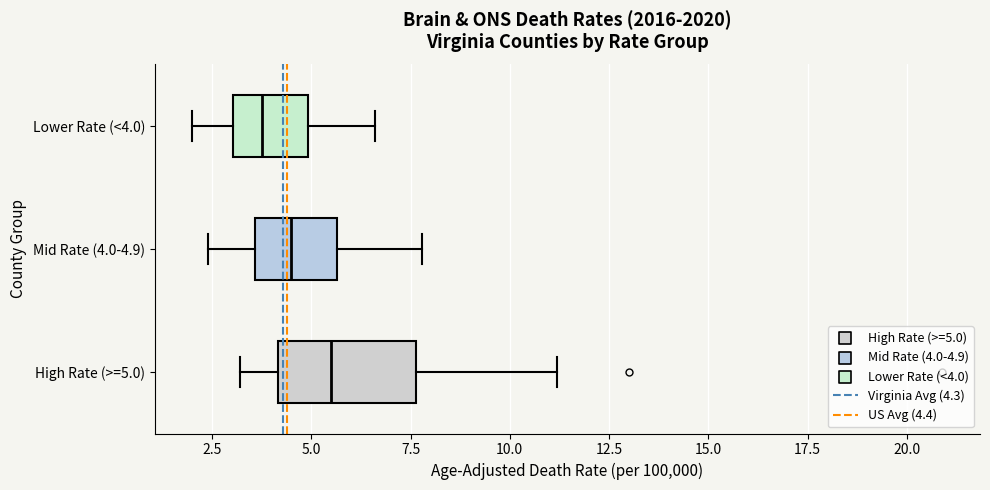

Which box has the furthest to the left median line?

Lower Rate (<4.0)